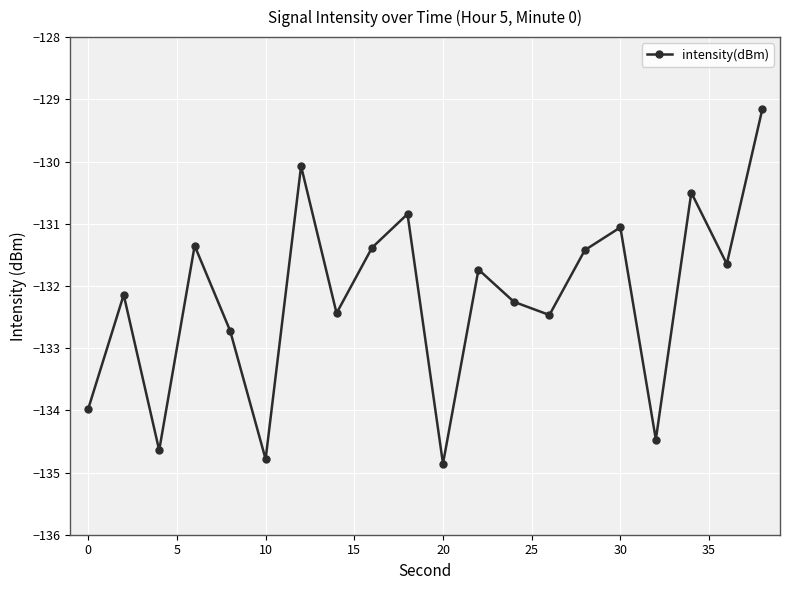

What is the difference between the second highest and second lowest values?

4.7